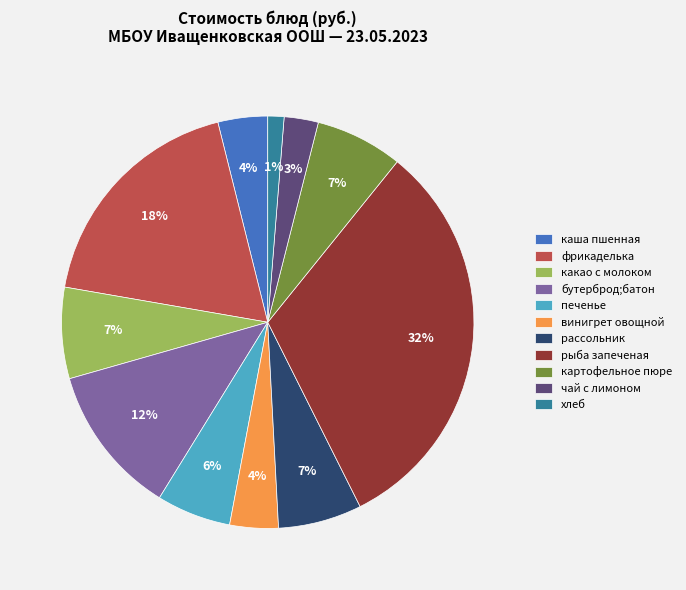

To the nearest percent, what percentage of the pie is картофельное пюре?

7%